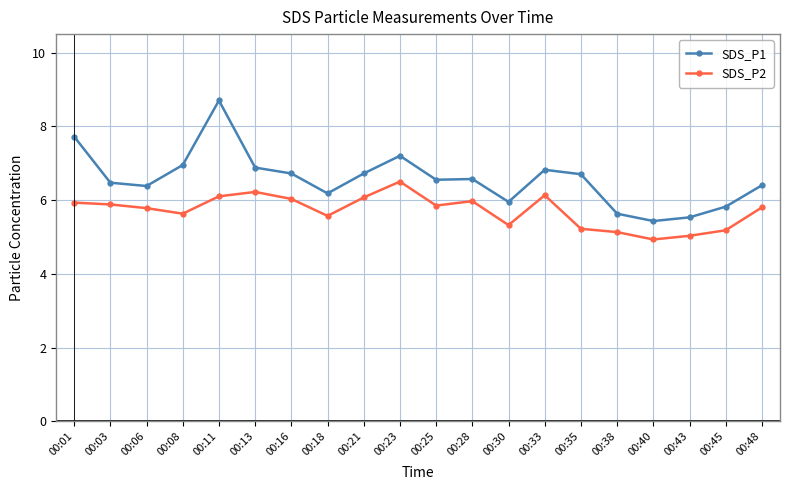

True or false: SDS_P1 has more than 1 interior local peaks.

True